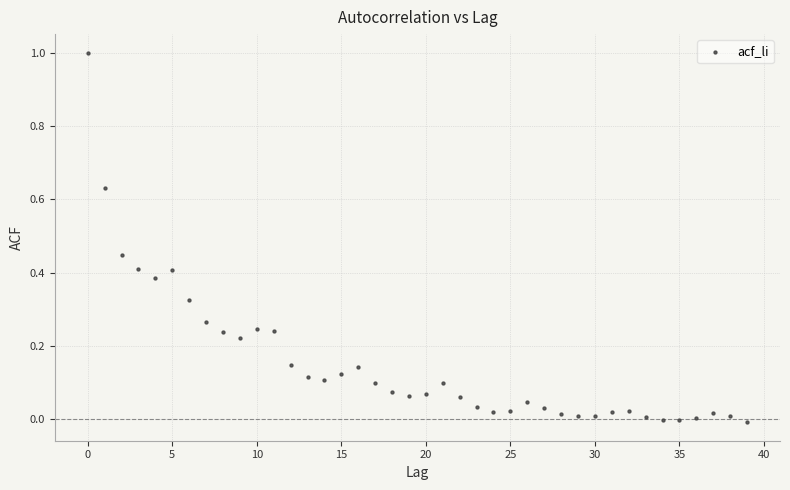

What is the range of Y values (max minus min)?

1.0